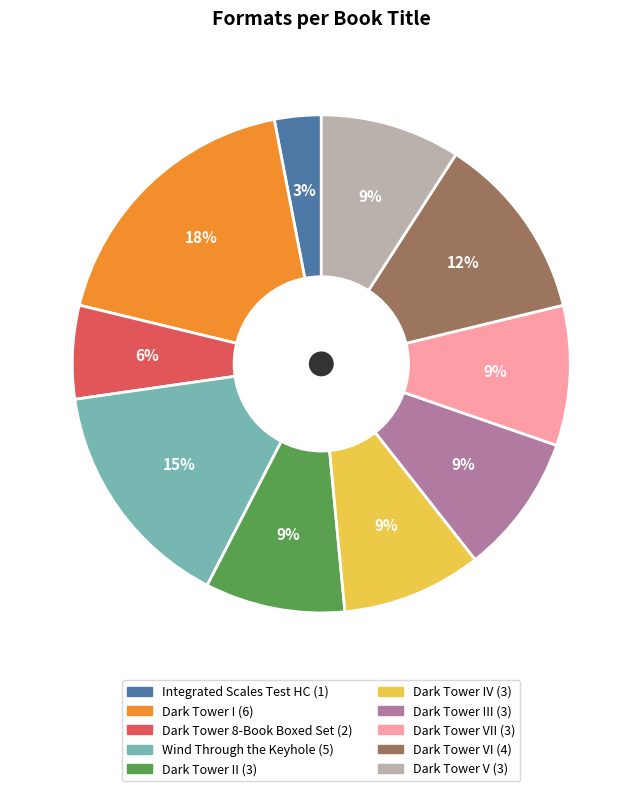

Is there a majority slice in this chart?

No